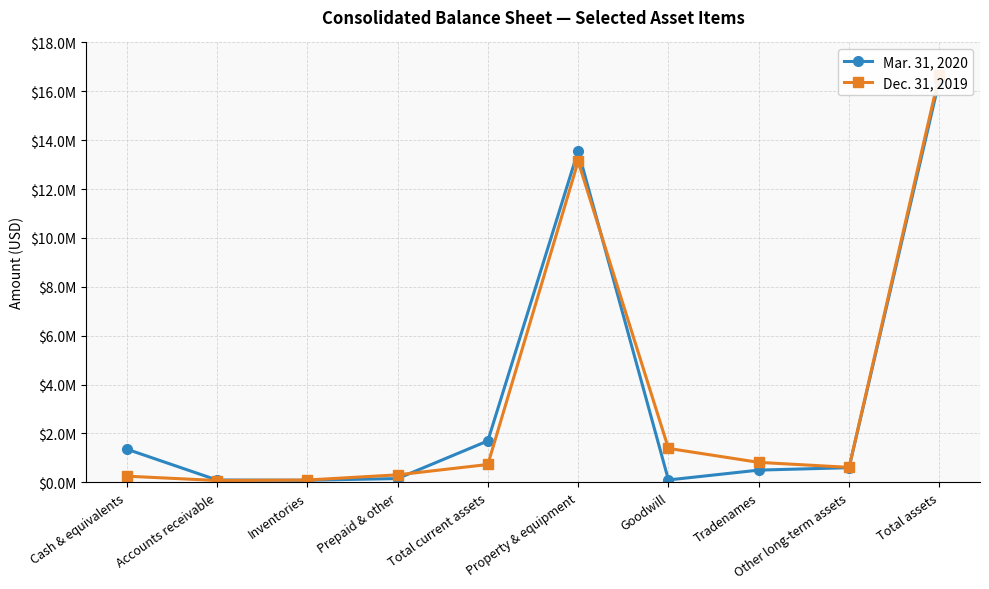

What value does the Mar. 31, 2020 series have at Tradenames?

500525